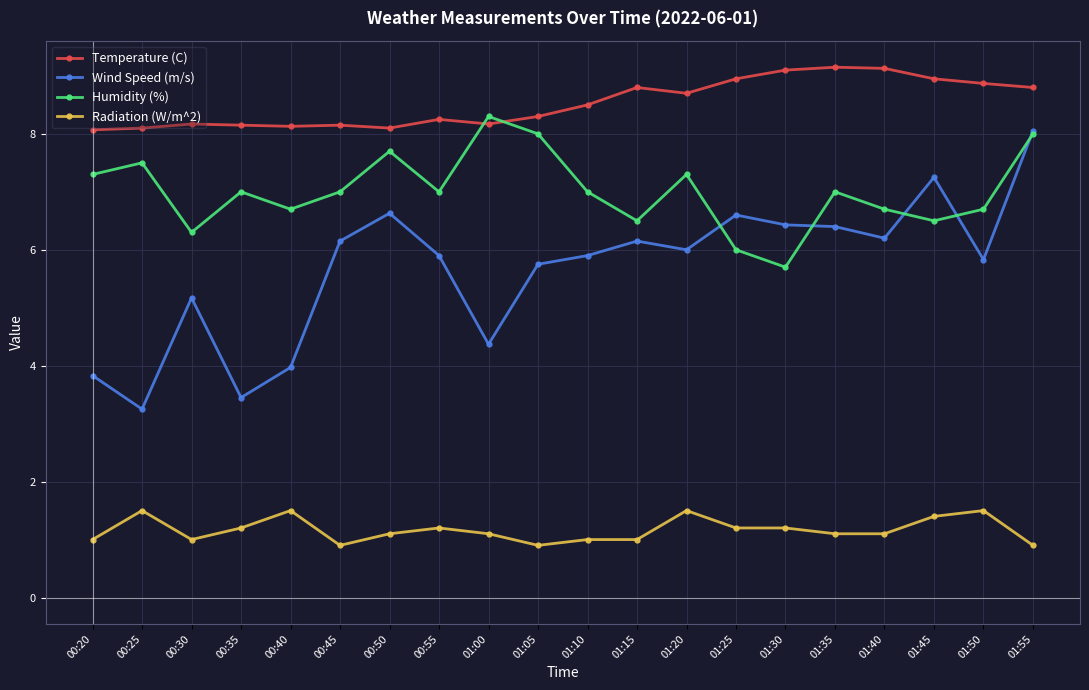

At how many categories does at least one series exceed 1?

20